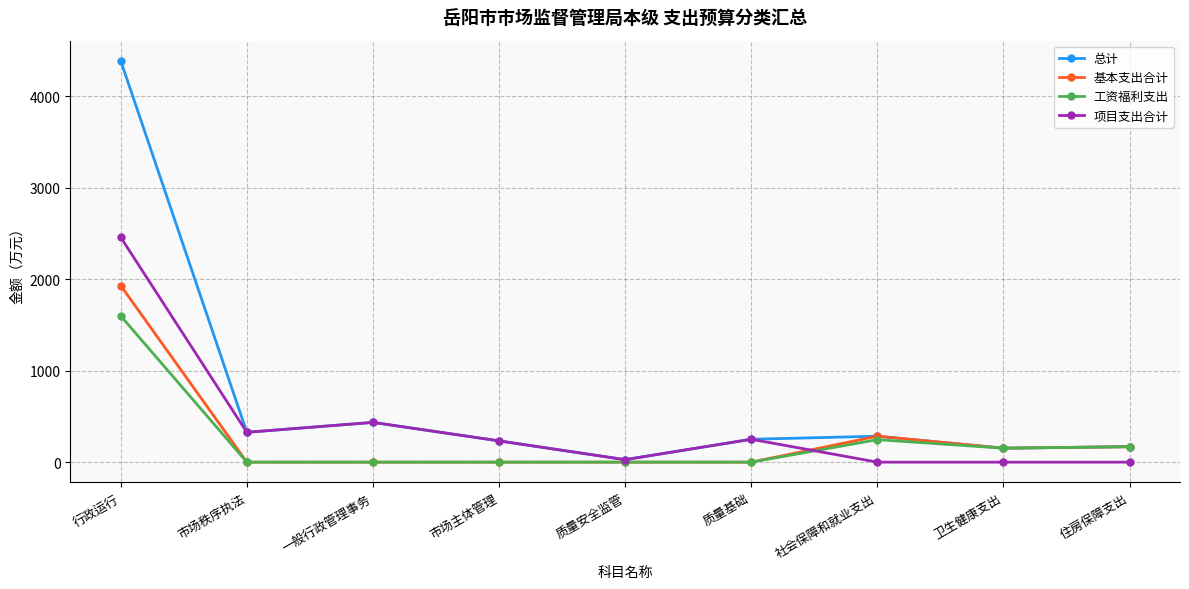

At which category is the sum across all series the highest?

行政运行